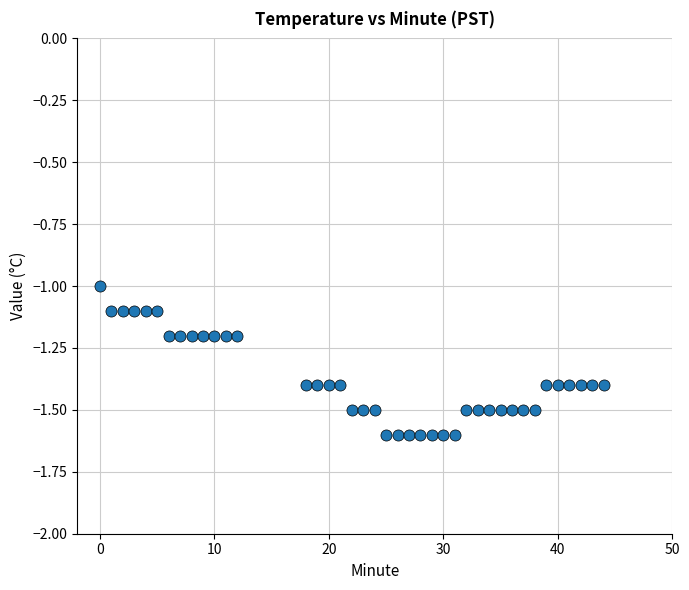

What is the range of X values (max minus min)?

44.0